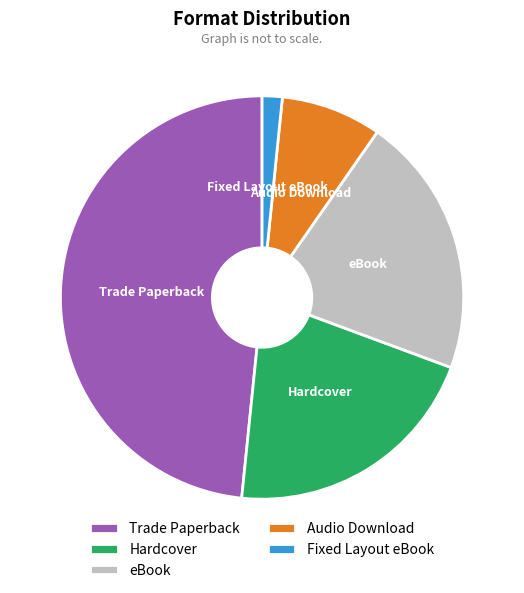

Do eBook and Trade Paperback together represent more than half of the pie?

Yes